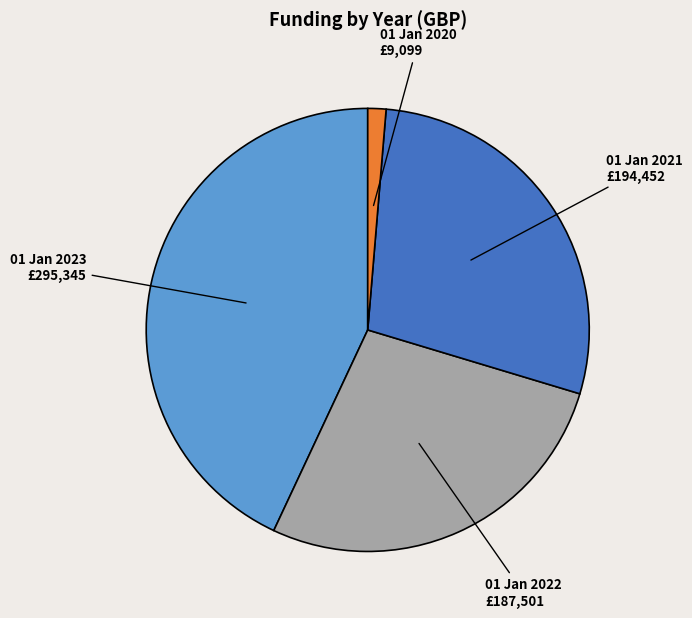

How many slices are in this pie chart?

4